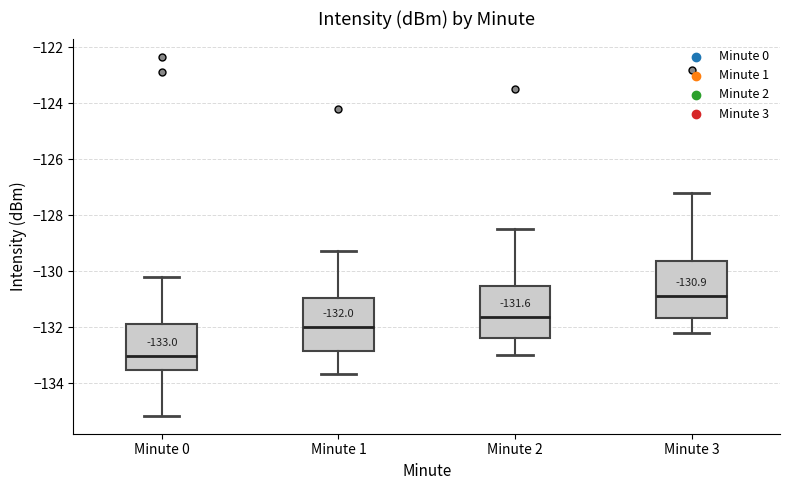

Which box's median line is the lowest?

Minute 0